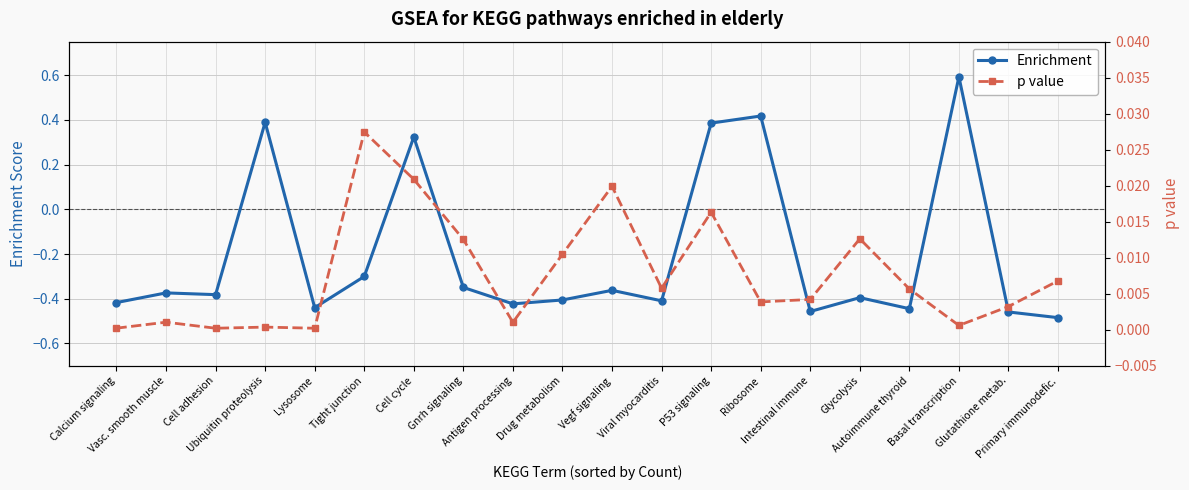

Which series has the largest total across all categories?

p value